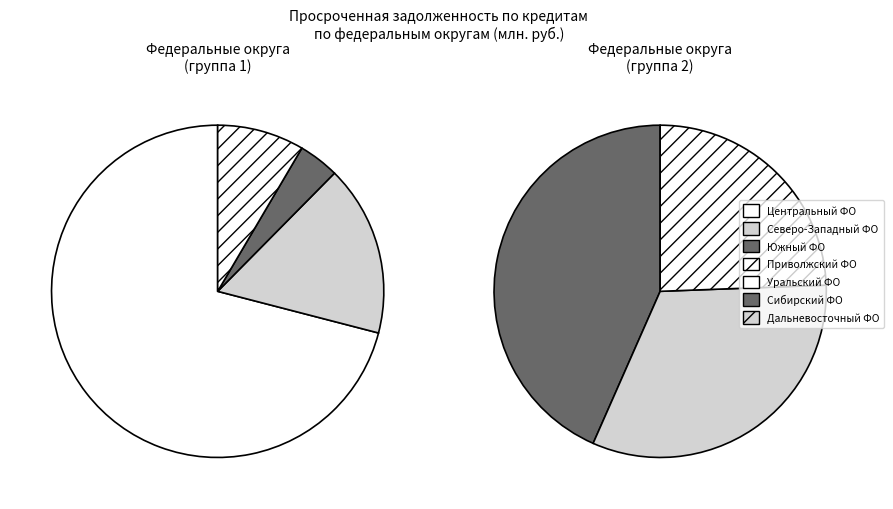

What is the total percentage of ЦЕНТРАЛЬНЫЙ ФЕДЕРАЛЬНЫЙ ОКРУГ and СЕВЕРО-ЗАПАДНЫЙ ФЕДЕРАЛЬНЫЙ ОКРУГ?

76.7%